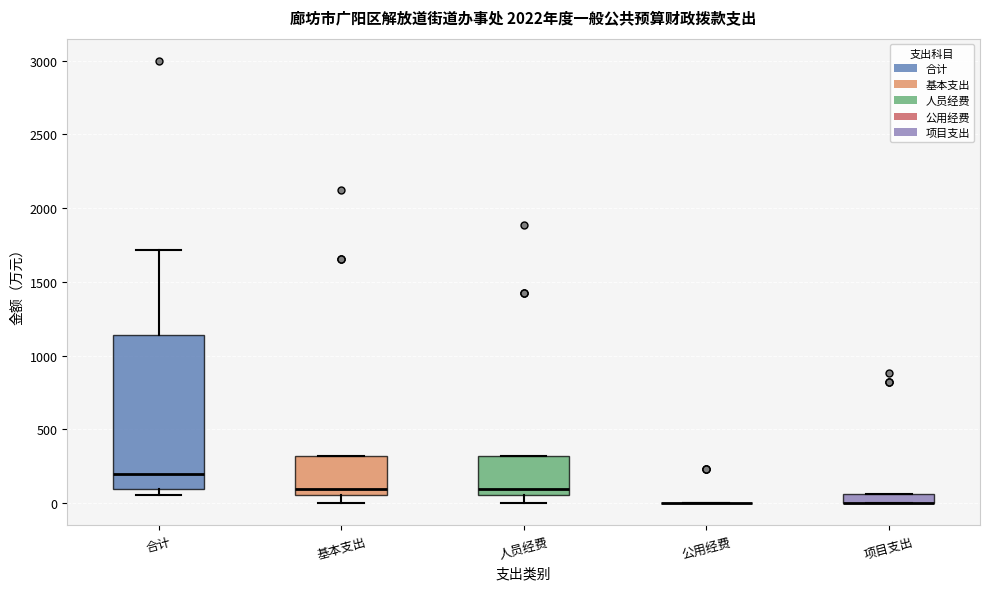

Where does the median line of the box for 合计 sit on the y-axis? The values are not printed on the chart, so give them approximately, as read against the axis.

200